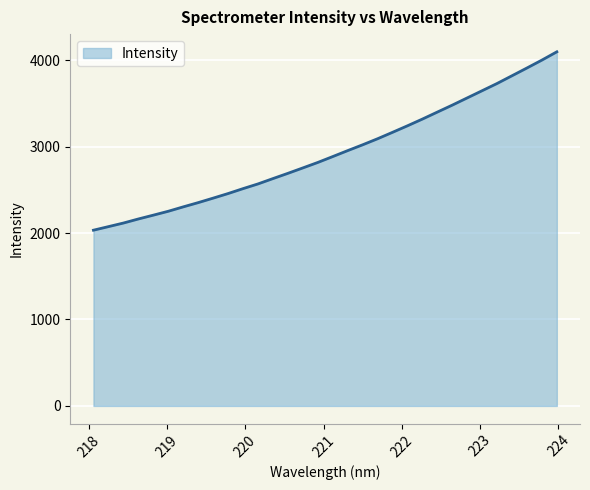

Count the number of data series in this chart.

1